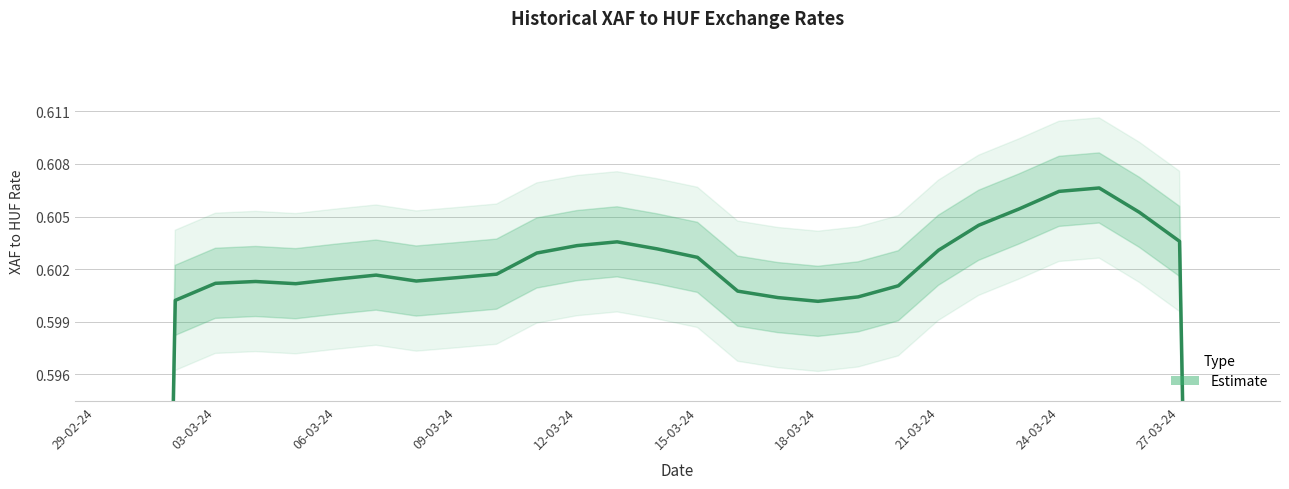

What position from the left is 25?

26